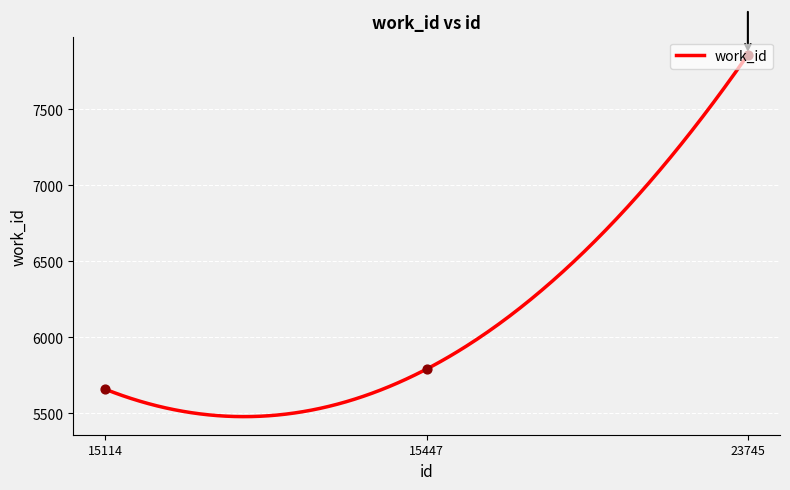

What is the change in value from 15114 to 15447?

+133